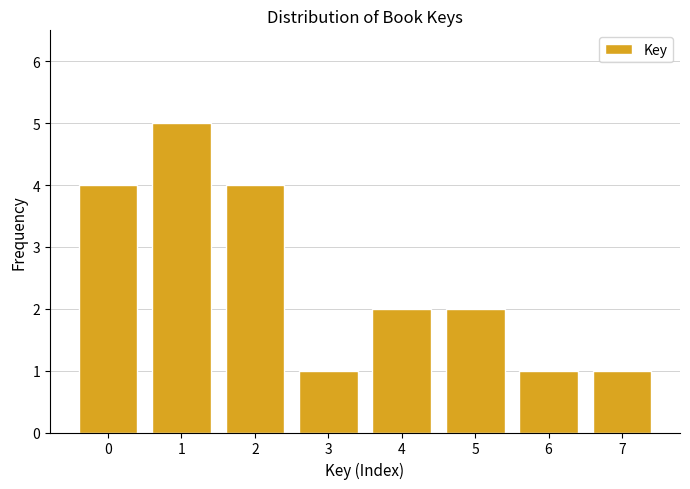

Reading left to right, transcribe all the data shown in this chart.

0=4	1=5	2=4	3=1	4=2	5=2	6=1	7=1